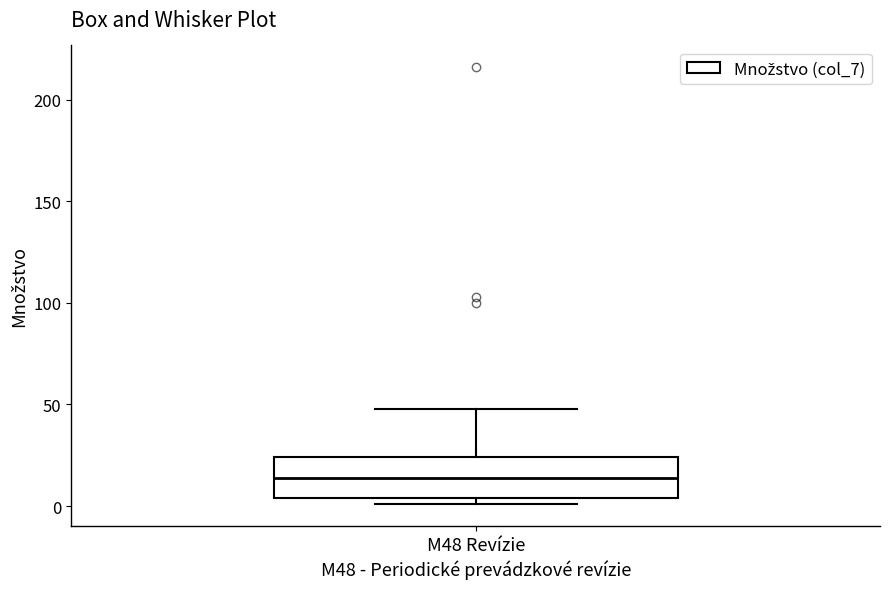

Read this box plot against the y-axis: the position of the median line, the range covered by the box, and the ends of both whiskers. The values are not printed on the chart, so give them approximately, as read against the axis.

median 15, box 5 to 25, whiskers 0 to 50